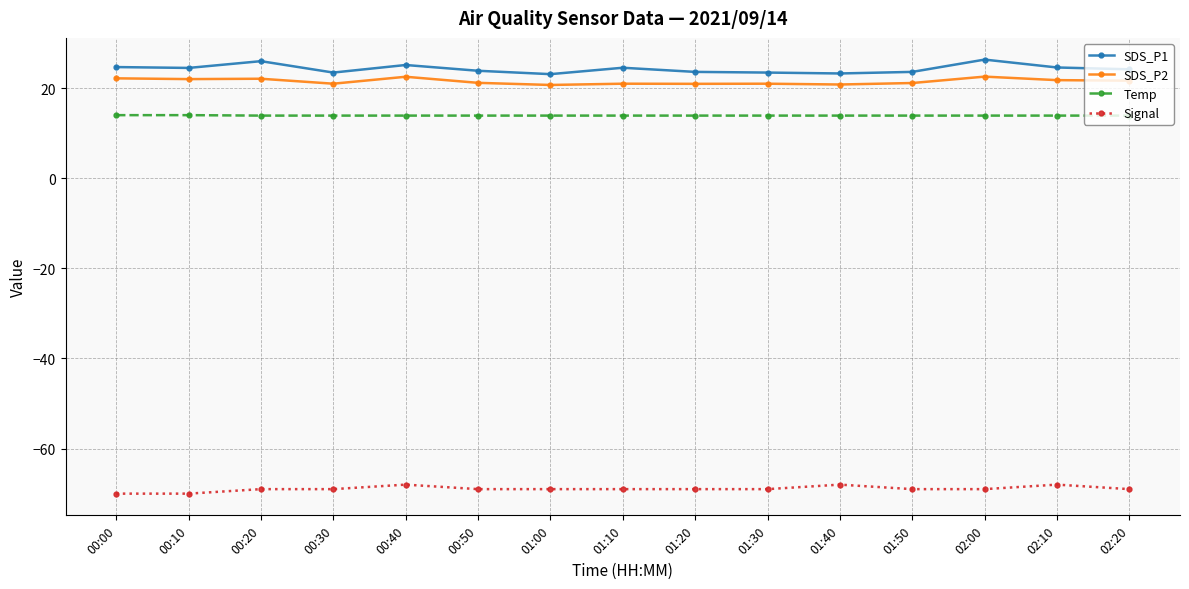

What is the difference between the maximum and second lowest values in the Signal series?

2.0